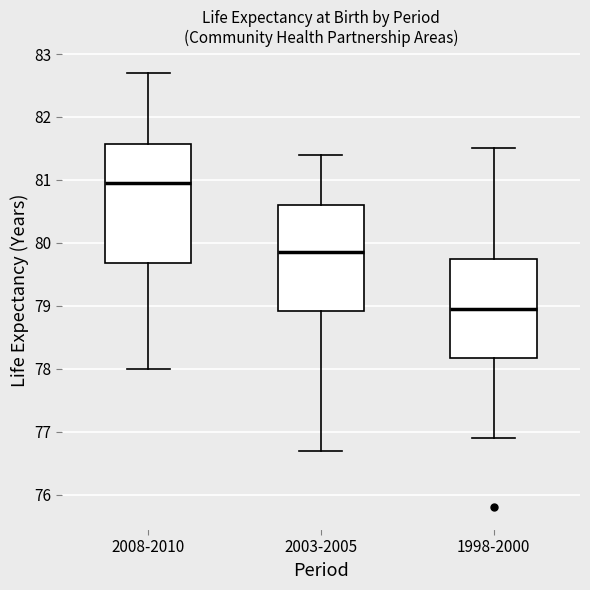

Reading left to right, transcribe this box plot: for each box, give where its median line is, the range the box spans, and where its two whiskers end, as read against the y-axis. The values are not printed on the chart, so give them approximately, as read against the axis.

2008-2010: median 81.0, box 79.7 to 81.6, whiskers 78.0 to 82.7
2003-2005: median 79.9, box 78.9 to 80.6, whiskers 76.7 to 81.4
1998-2000: median 79.0, box 78.2 to 79.8, whiskers 76.9 to 81.5